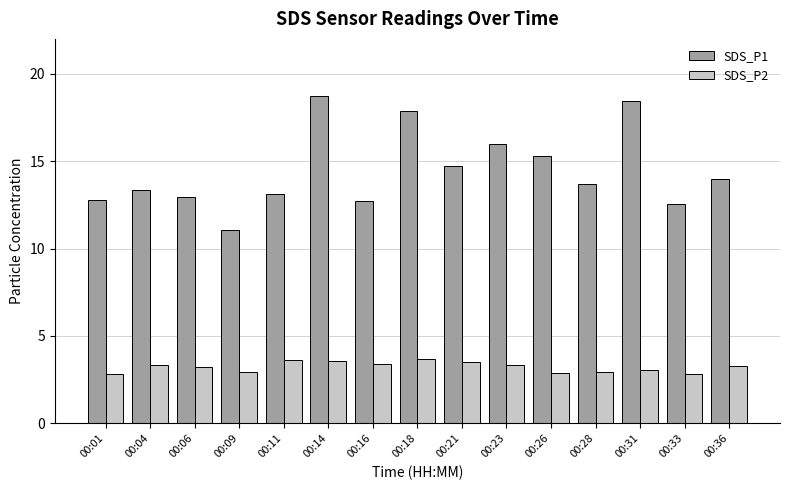

What is the value of the SDS_P2 bar at the 7th from the left?

3.4